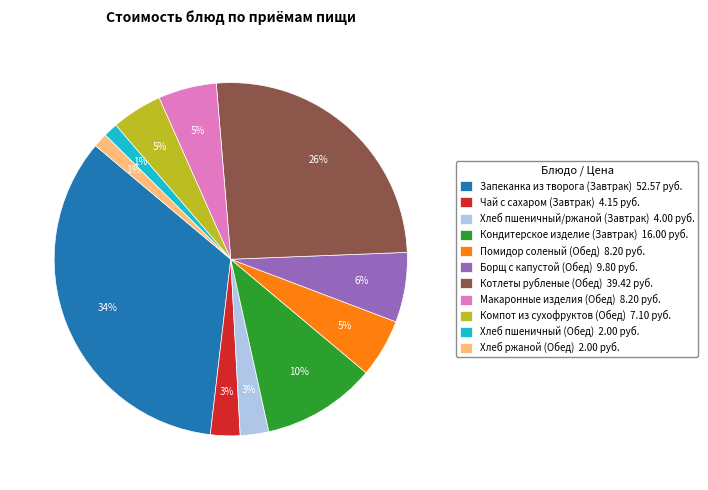

The Запеканка из творога (Завтрак) slice represents 41% of the pie. True or false?

False